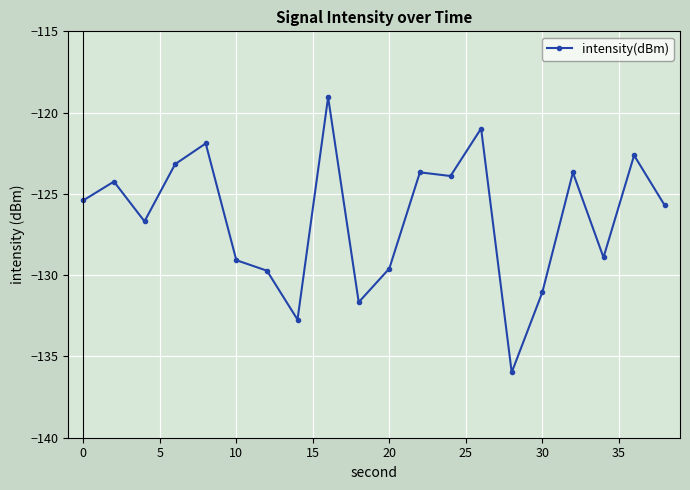

What is the value of the 19th point from the left?

-122.6